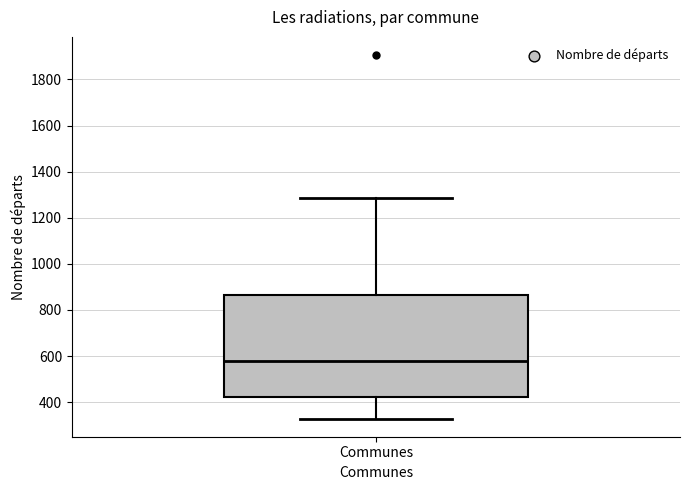

Transcribe this box plot: give where the median line is, the range the box spans, and where the two whiskers end, as read against the y-axis. The values are not printed on the chart, so give them approximately, as read against the axis.

median 580, box 420 to 860, whiskers 320 to 1280